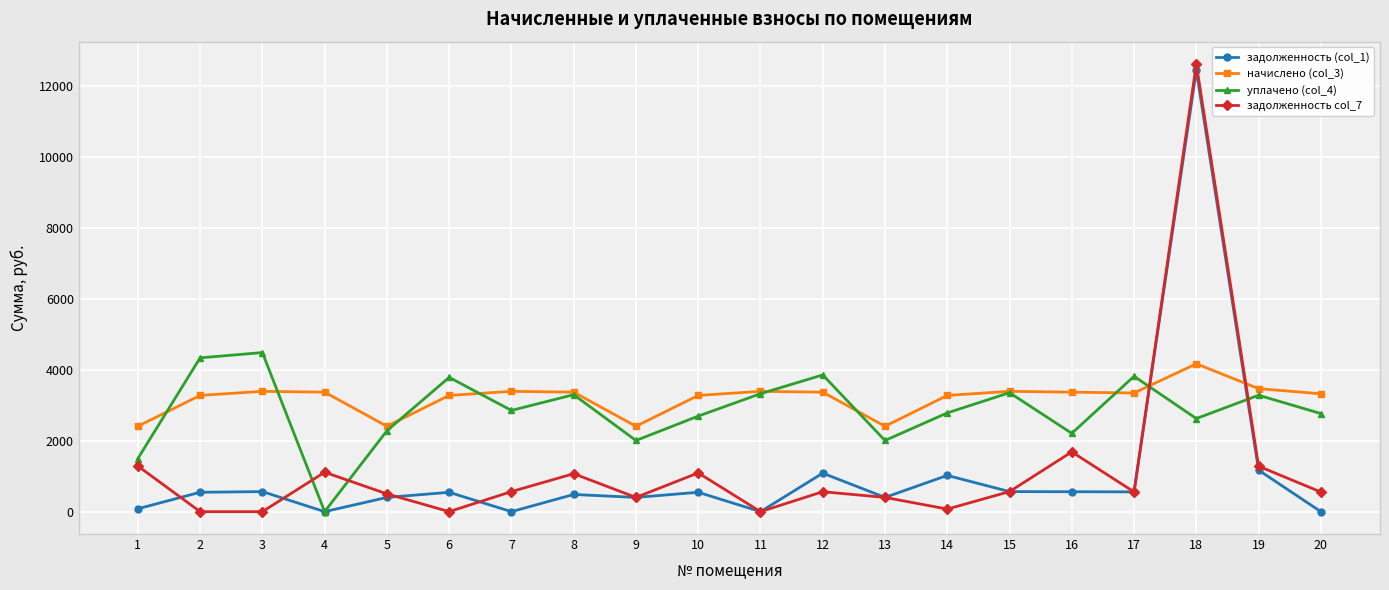

What is the difference between the maximum and second lowest values in the задолженность (col_1) series?

12453.7